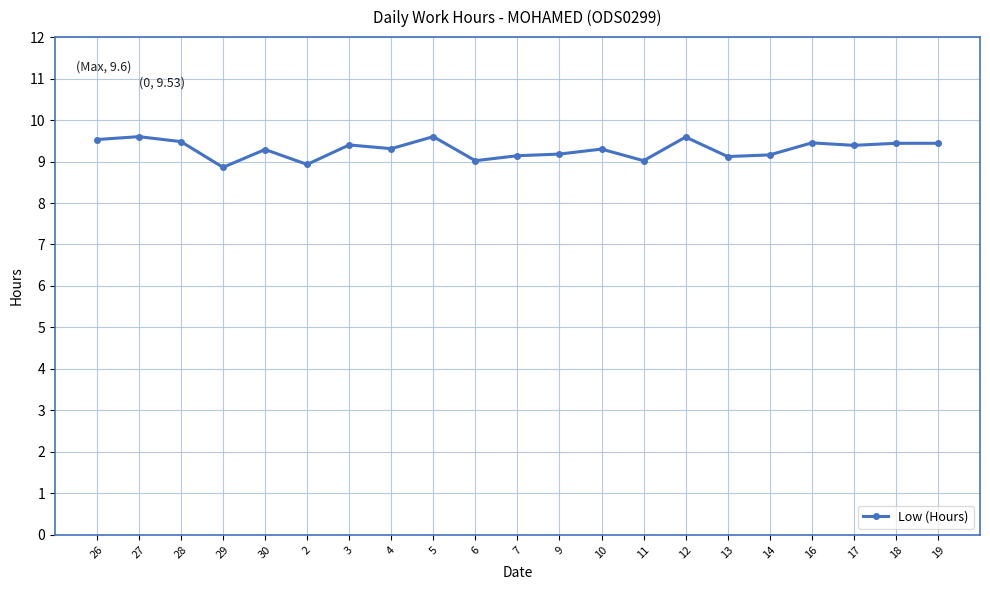

What is the average value?

9.3